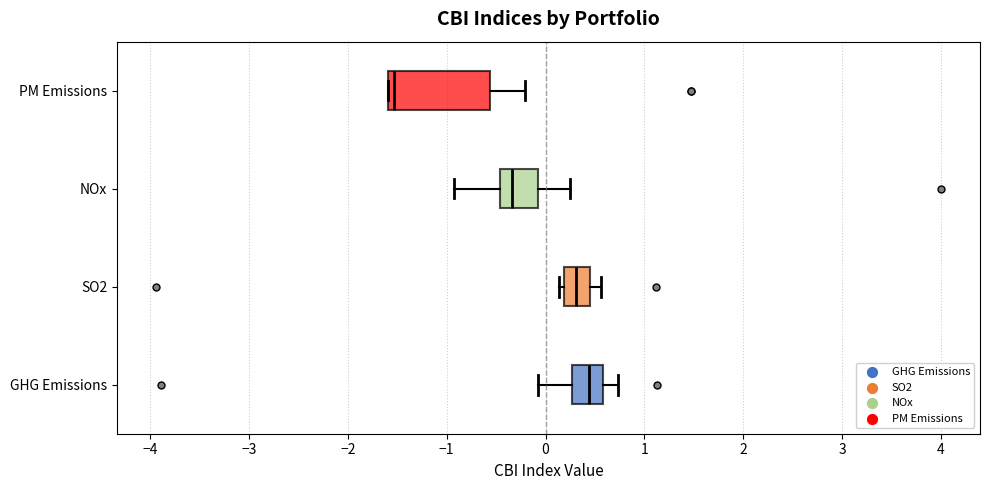

Which box's median line is the furthest to the right?

GHG Emissions